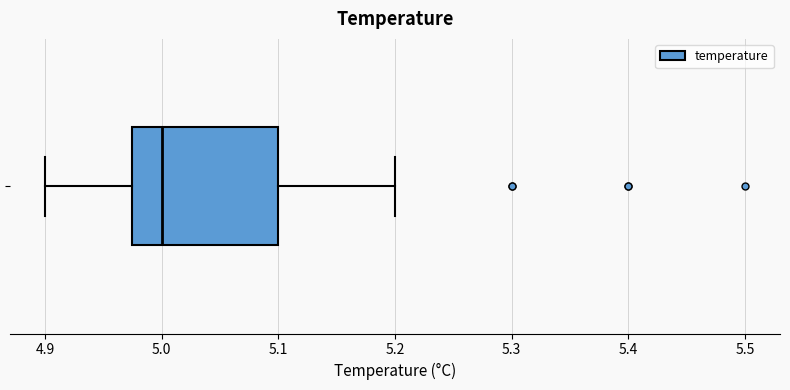

Where does the median line of the box sit on the x-axis? The values are not printed on the chart, so give them approximately, as read against the axis.

5.00